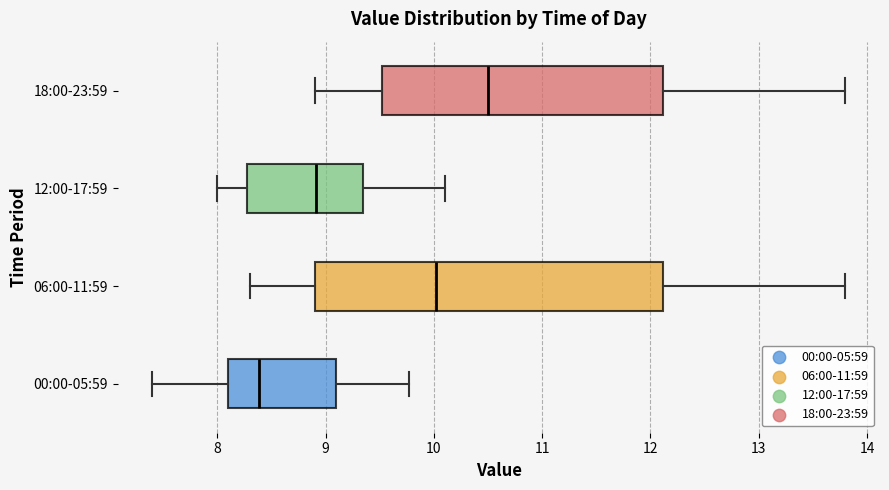

Reading bottom to top, read every box against the x-axis: the position of its median line, the range the box covers, and the ends of its whiskers. The values are not printed on the chart, so give them approximately, as read against the axis.

00:00-05:59: median 8.4, box 8.1 to 9.1, whiskers 7.4 to 9.8
06:00-11:59: median 10.0, box 8.9 to 12.1, whiskers 8.3 to 13.8
12:00-17:59: median 8.9, box 8.3 to 9.3, whiskers 8.0 to 10.1
18:00-23:59: median 10.5, box 9.5 to 12.1, whiskers 8.9 to 13.8